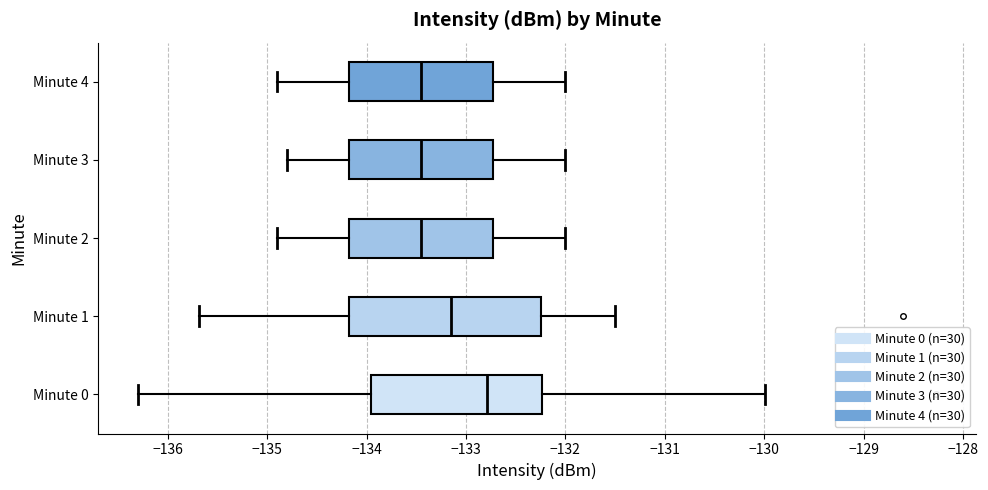

Which box's median line is the furthest to the right?

Minute 0